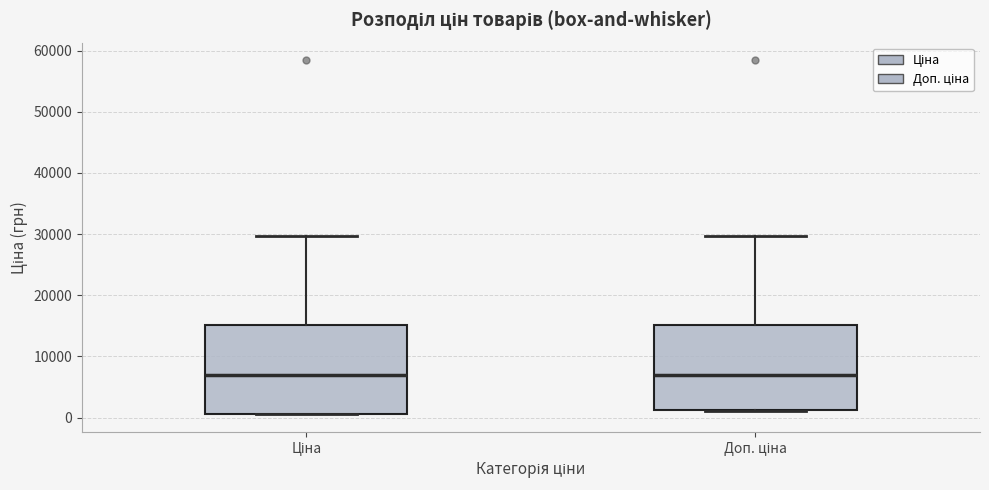

Where is the lower edge of the box for Ціна on the y-axis? The values are not printed on the chart, so give them approximately, as read against the axis.

1000